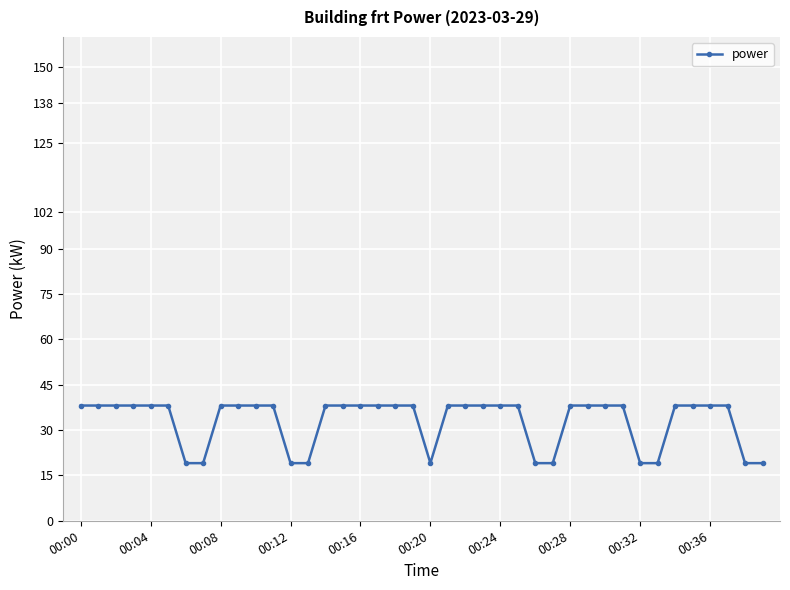

What is the value of the 23rd point from the left?

38.1